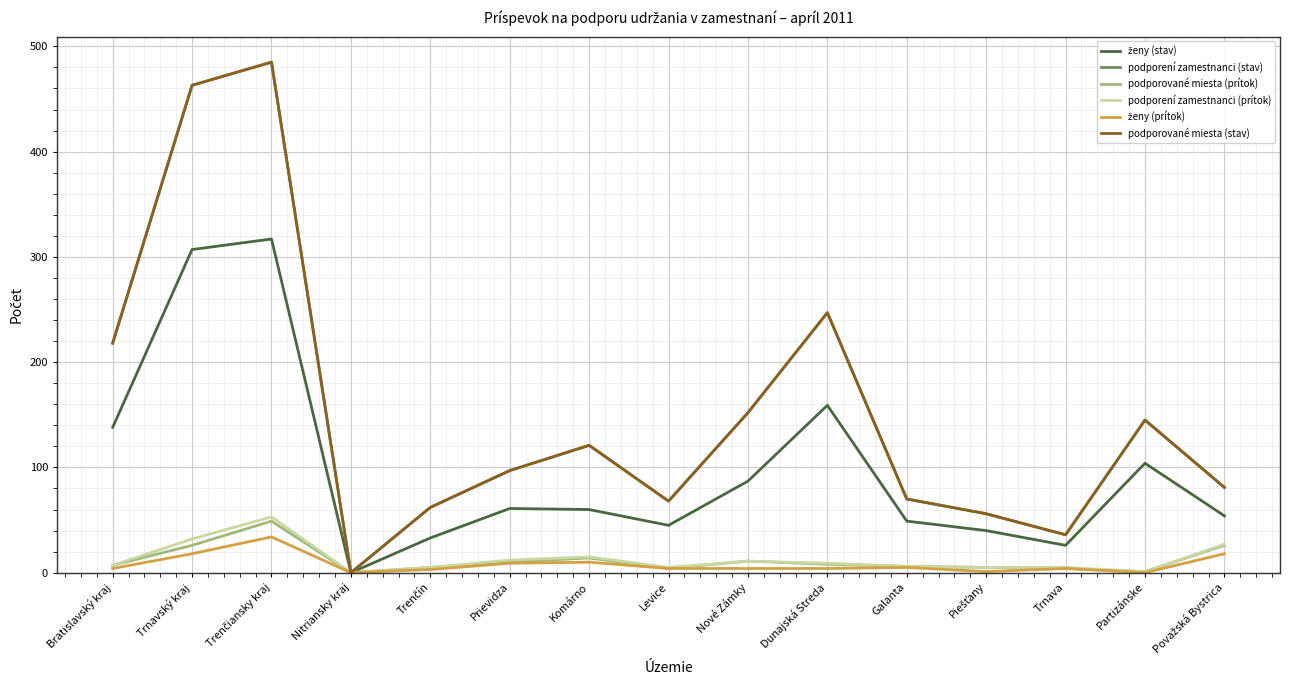

Is the value of podporované miesta (stav) at Partizánske greater than the value of podporení zamestnanci (prítok) at Nitriansky kraj?

Yes